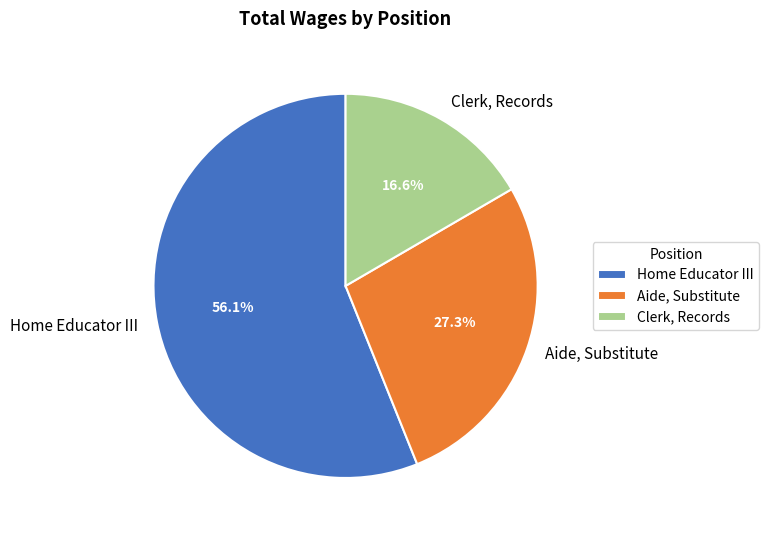

Is Clerk, Records the majority of the pie?

No